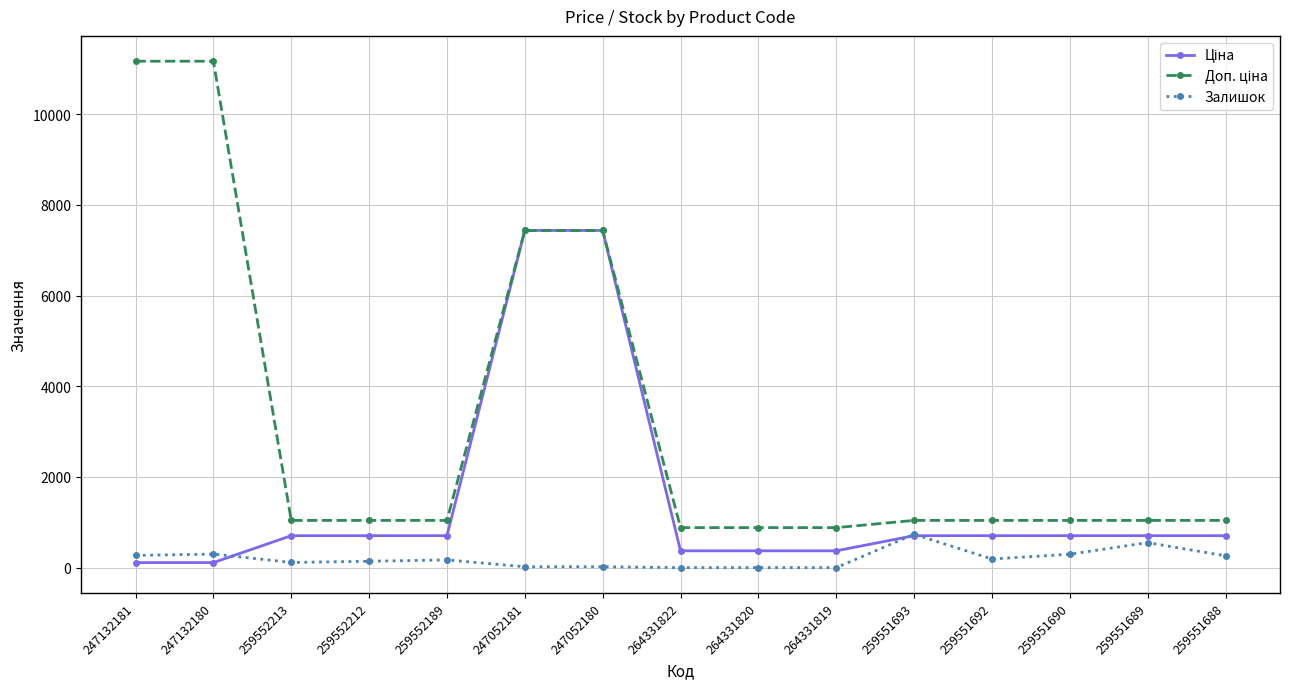

How many lines are shown in the chart?

3